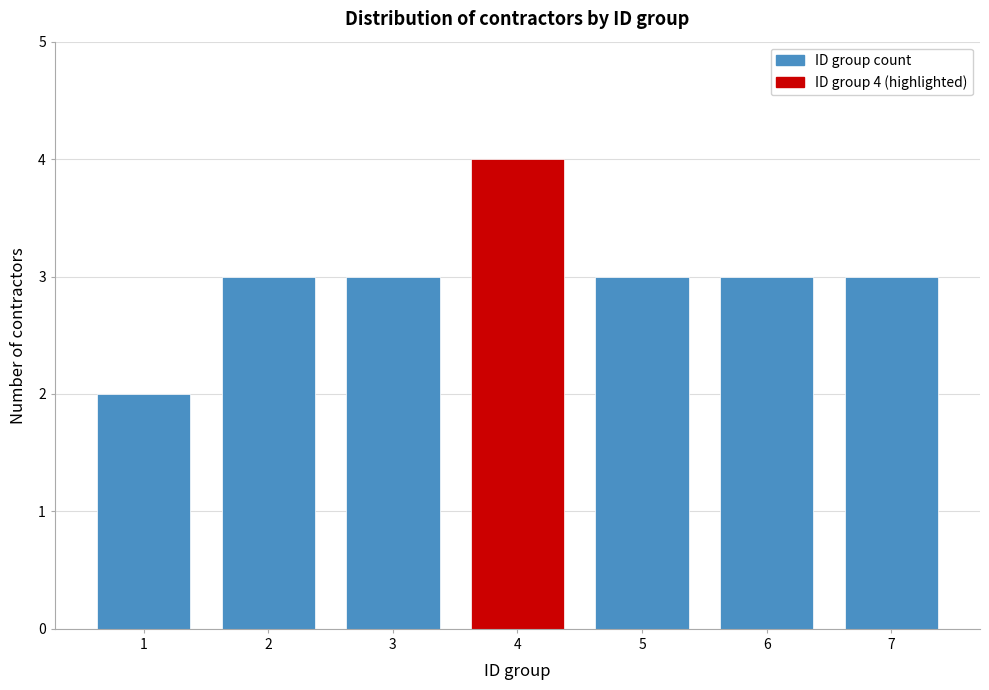

Reading left to right, list all the values displayed in this chart.

2	3	3	4	3	3	3